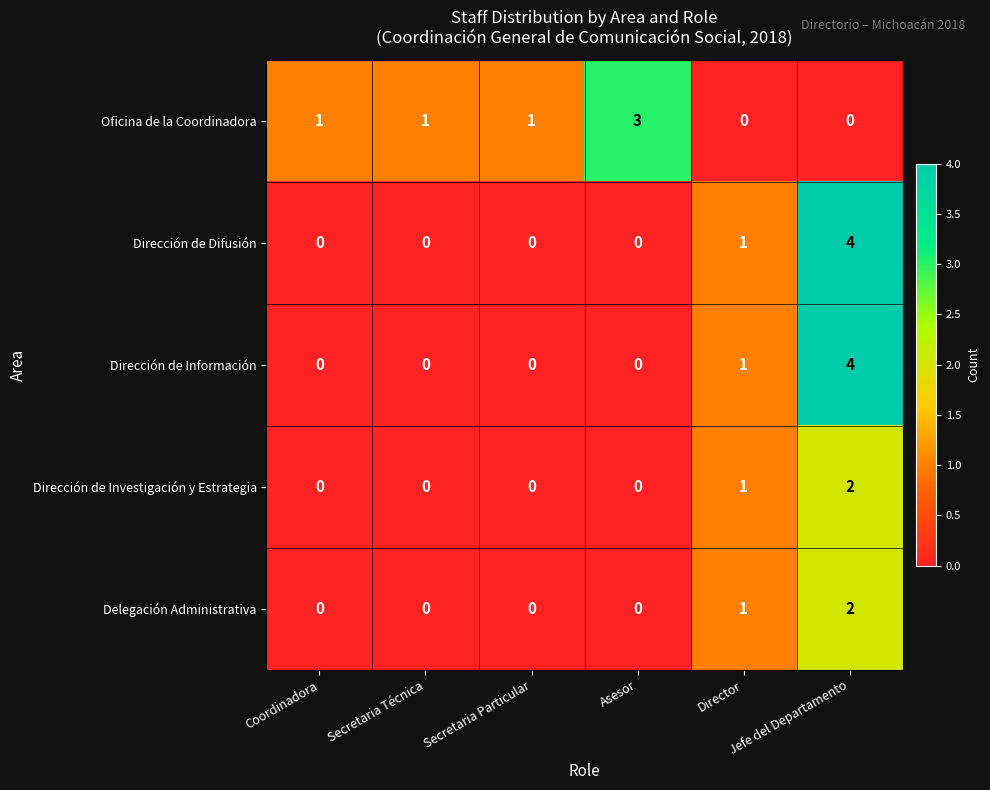

Count the Delegación Administrativa values in the range 0 to 1.

5